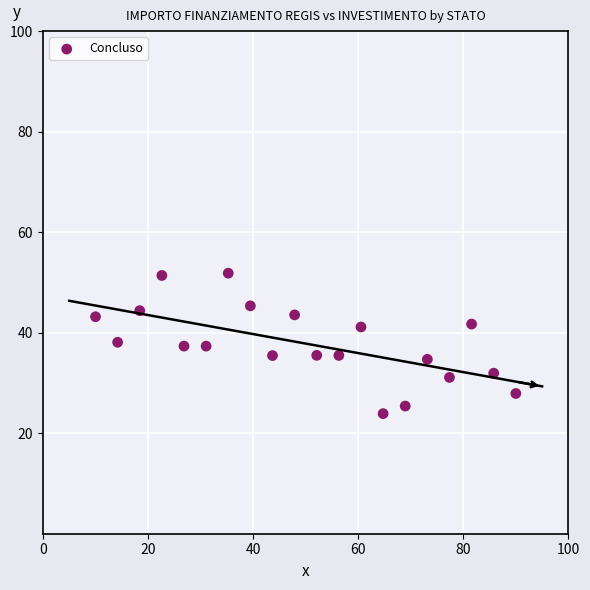

What is the range of X values (max minus min)?

80.0